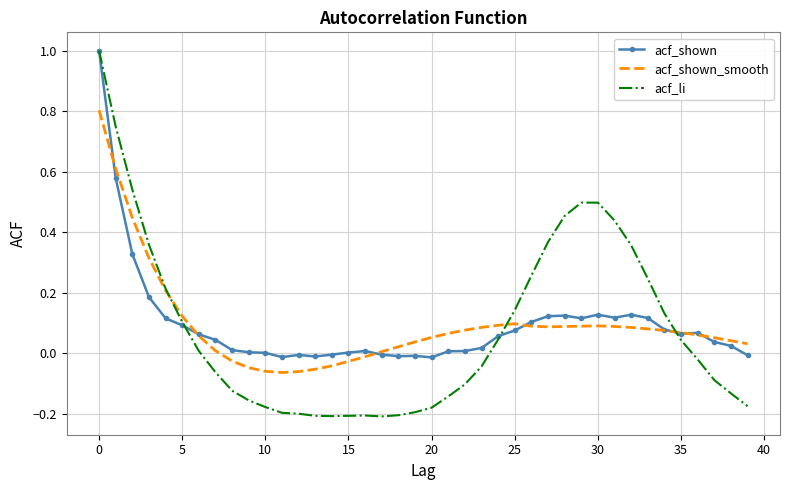

Which series has the widest spread of values?

acf_li